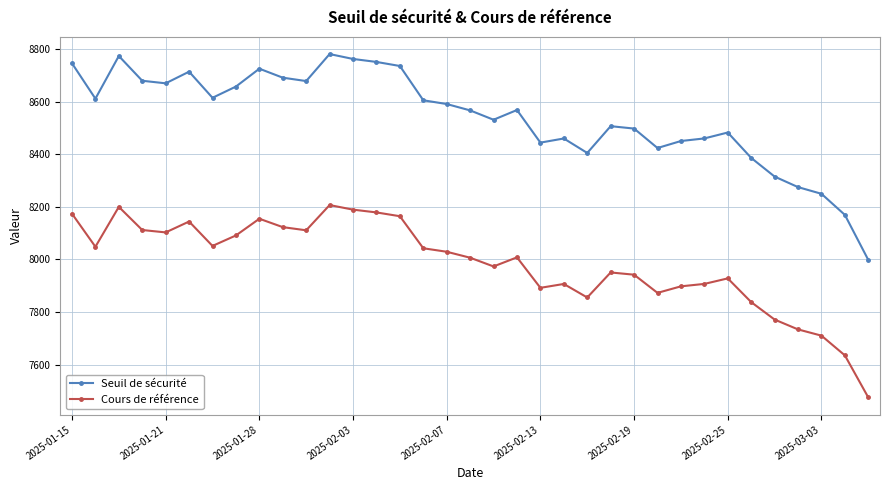

What is the value of the Cours de référence point at the 15th from the left?

8164.1